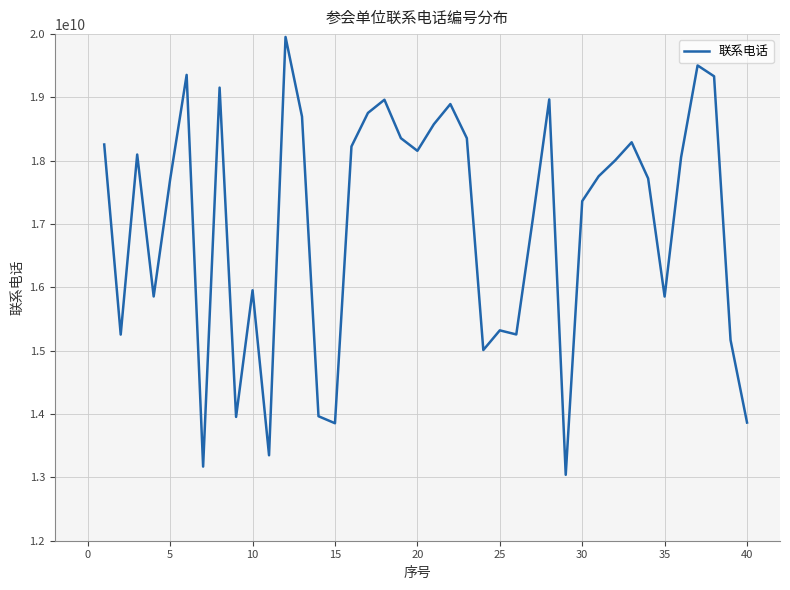

How many values are below 18005693965?

20